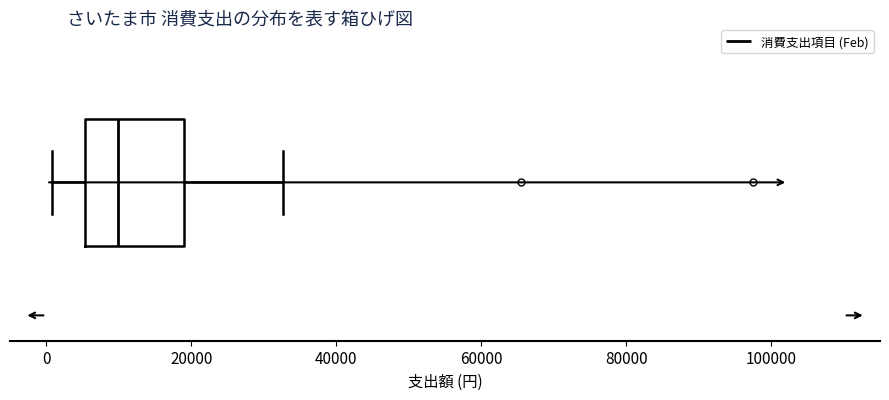

Read this box plot against the x-axis: the position of the median line, the range covered by the box, and the ends of both whiskers. The values are not printed on the chart, so give them approximately, as read against the axis.

median 10000, box 6000 to 20000, whiskers 0 to 32000